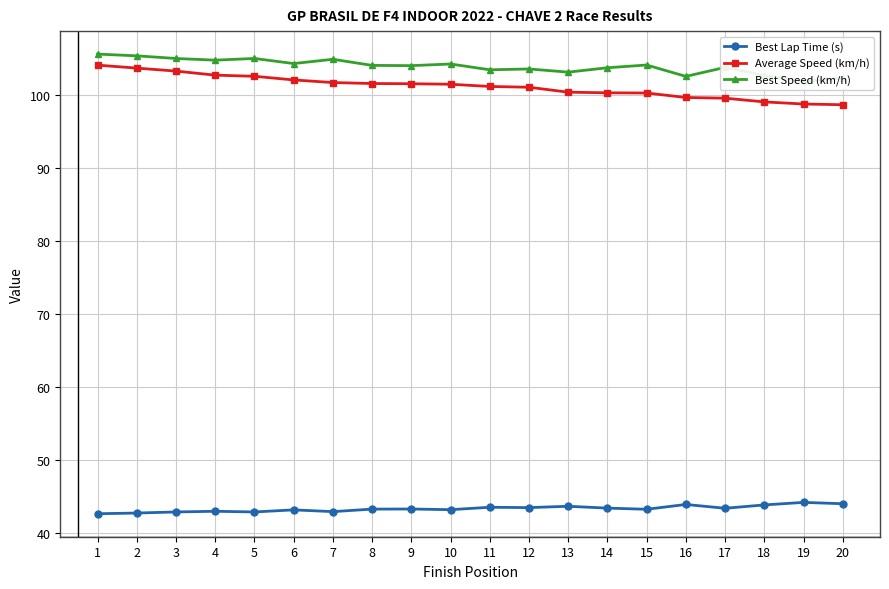

What value does the Best Speed (km/h) series have at 14?

103.7